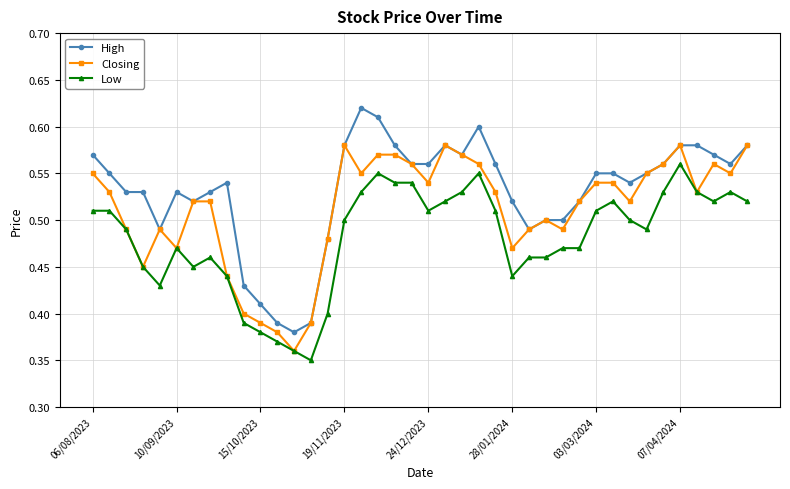

List the series in order of their overall mean, lowest first.

Low, Closing, High